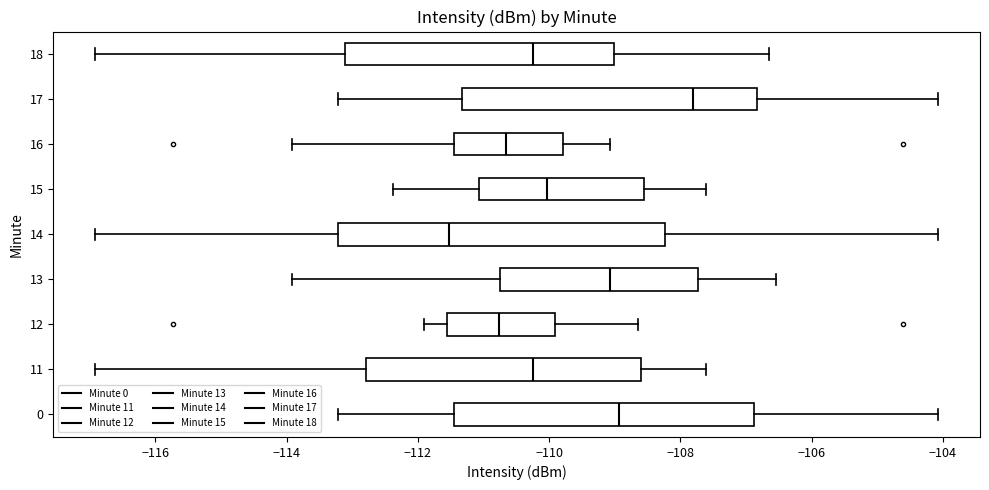

Reading bottom to top, transcribe this box plot: for each box, give where its median line is, the range the box spans, and where its two whiskers end, as read against the x-axis. The values are not printed on the chart, so give them approximately, as read against the axis.

0: median -109.0, box -111.4 to -106.8, whiskers -113.2 to -104.0
11: median -110.2, box -112.8 to -108.6, whiskers -117.0 to -107.6
12: median -110.8, box -111.6 to -110.0, whiskers -112.0 to -108.6
13: median -109.0, box -110.8 to -107.8, whiskers -114.0 to -106.6
14: median -111.6, box -113.2 to -108.2, whiskers -117.0 to -104.0
15: median -110.0, box -111.0 to -108.6, whiskers -112.4 to -107.6
16: median -110.6, box -111.4 to -109.8, whiskers -114.0 to -109.0
17: median -107.8, box -111.4 to -106.8, whiskers -113.2 to -104.0
18: median -110.2, box -113.2 to -109.0, whiskers -117.0 to -106.6